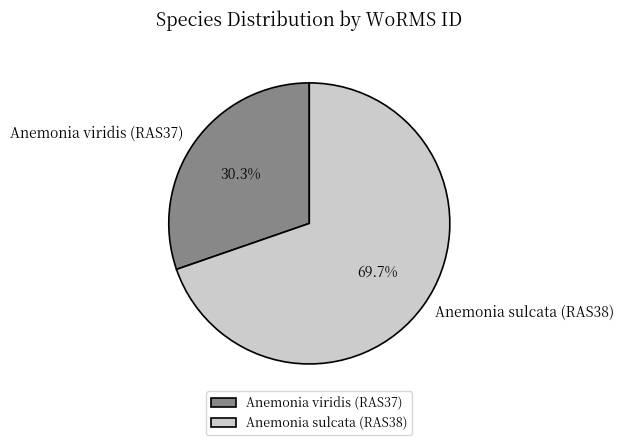

To the nearest percent, what portion does Anemonia viridis (RAS37) represent?

30%